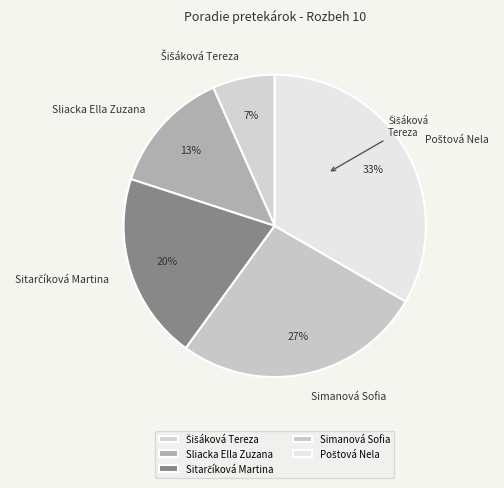

How many segments does this pie chart have?

5